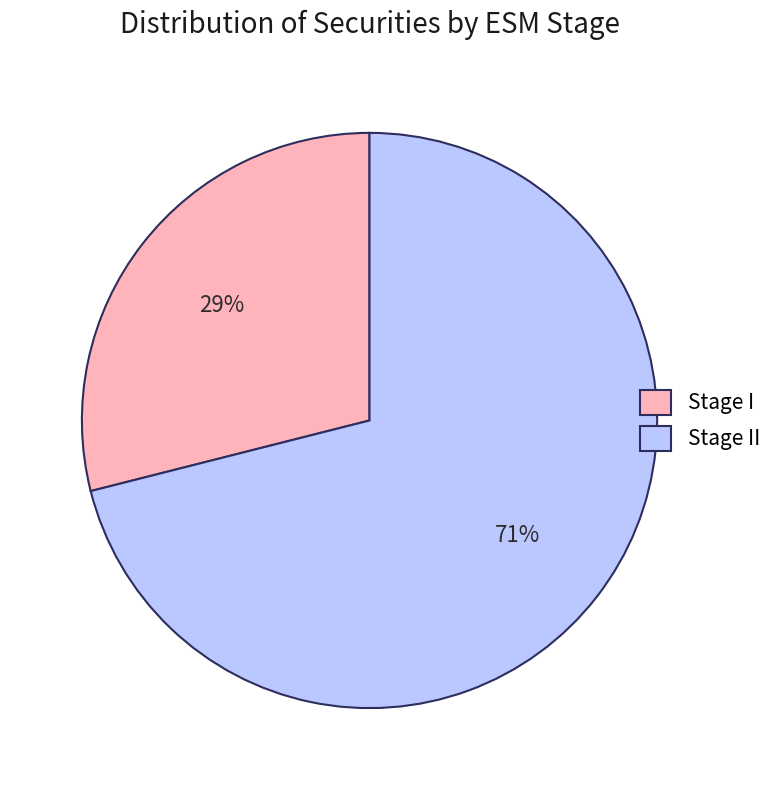

True or false: Stage I accounts for 39% of the total.

False